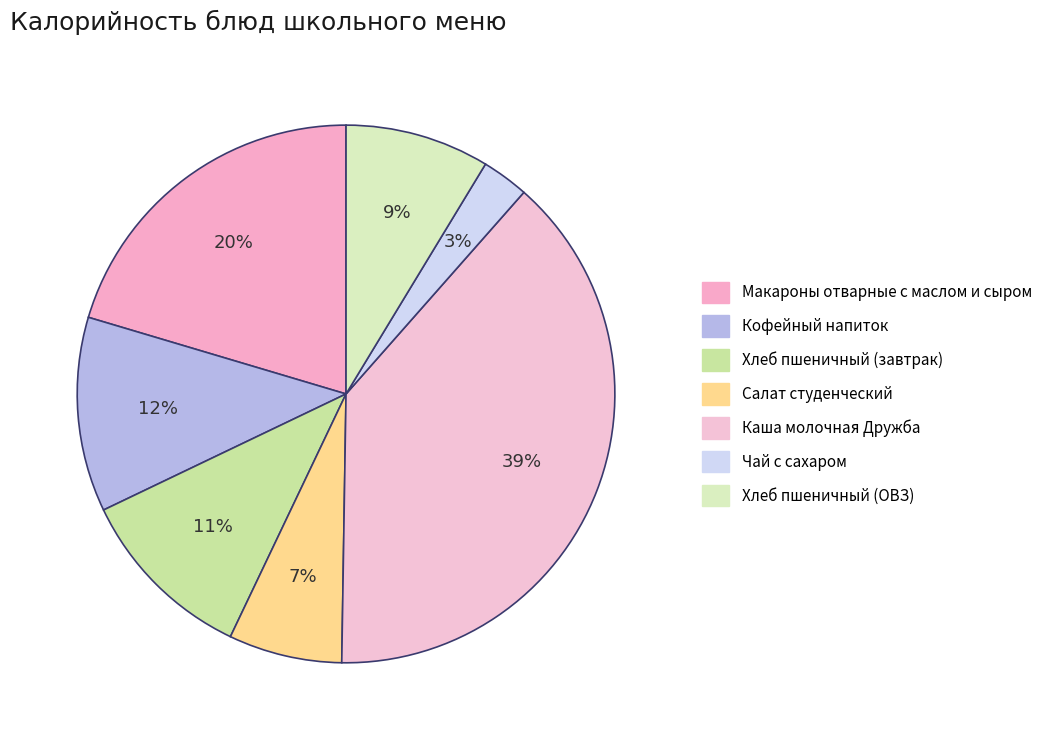

Does any single category account for the majority?

No